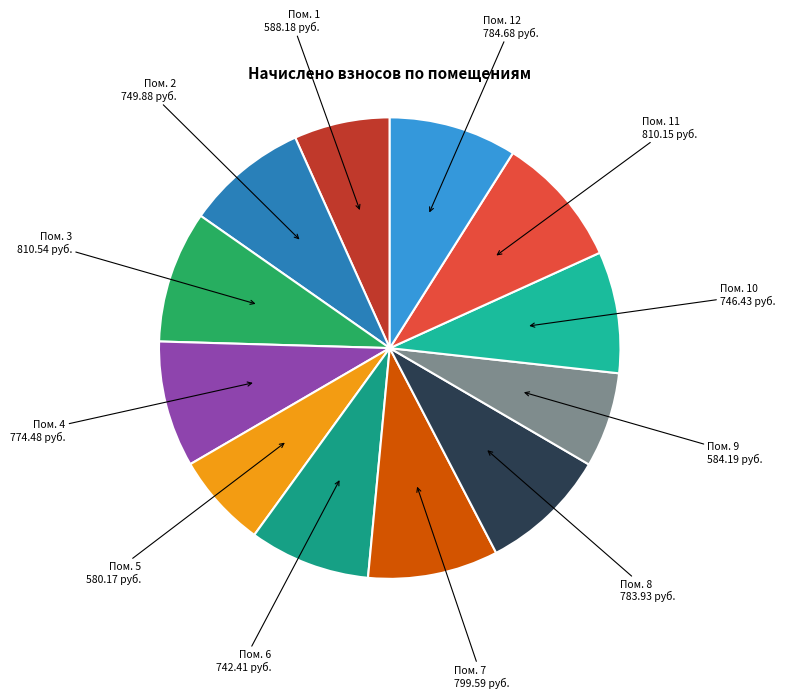

How many slices are in this pie chart?

12